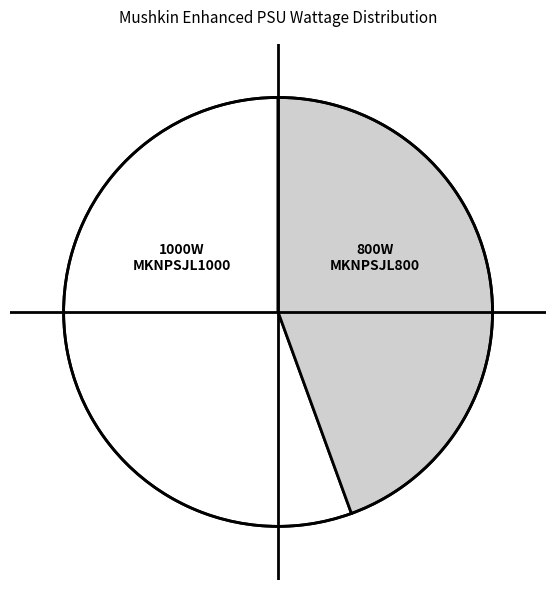

Do MKNPSJL1000 and MKNPSJL800 together represent more than half of the pie?

Yes